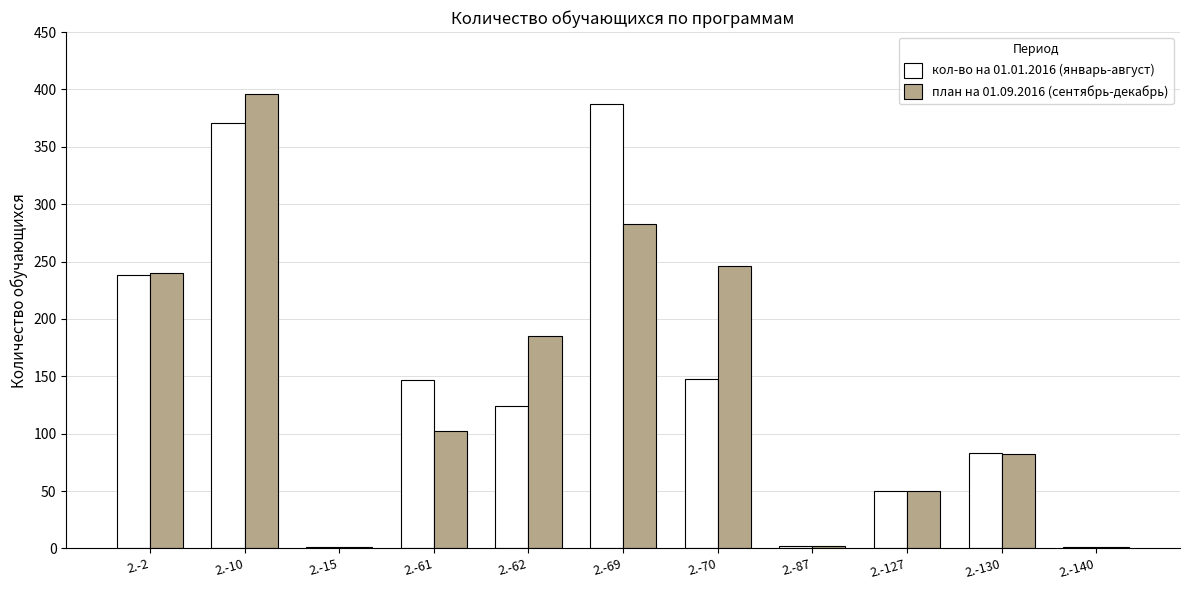

Which series changed the most between 2.-2 and 2.-62?

кол-во на 01.01.2016 (январь-август)